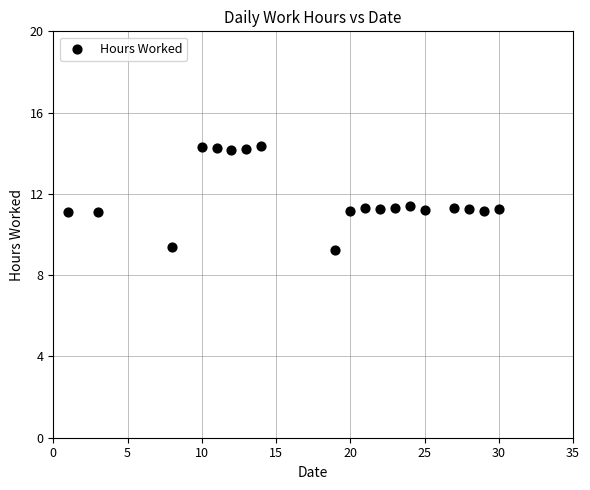

What is the range of Y values (max minus min)?

5.1